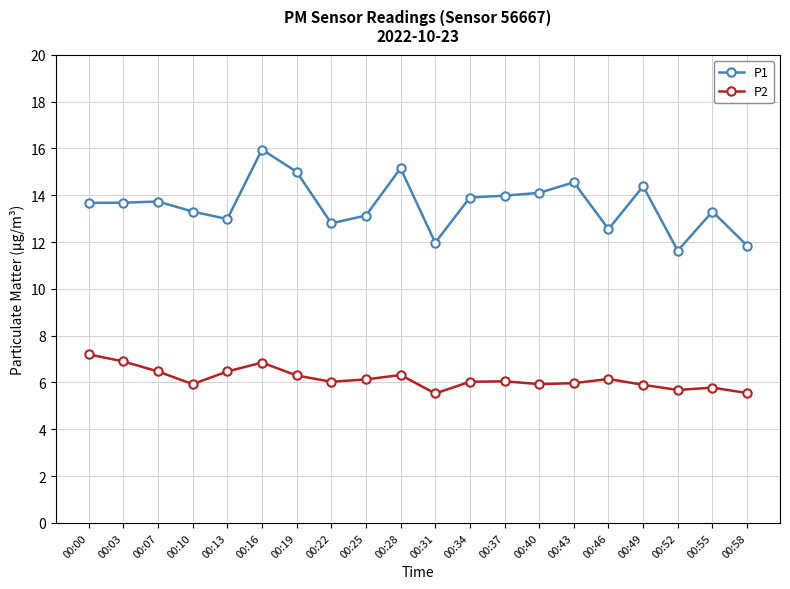

How many series are shown in this chart?

2